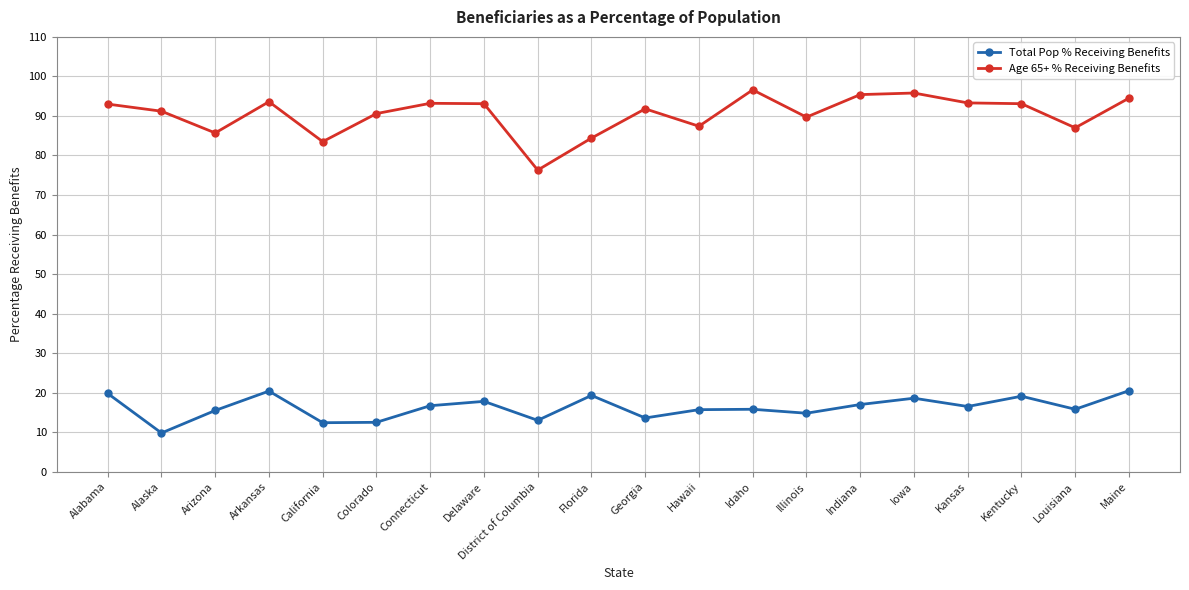

What position from the right is Idaho?

8